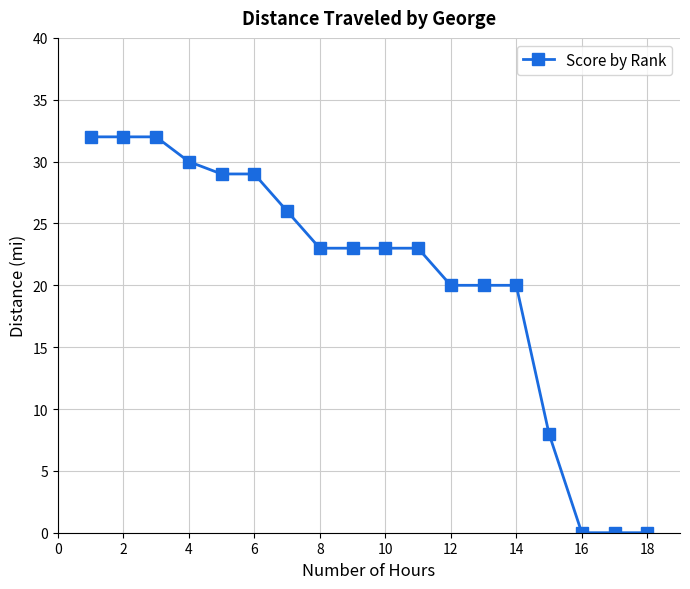

What is the maximum value shown in the chart?

32